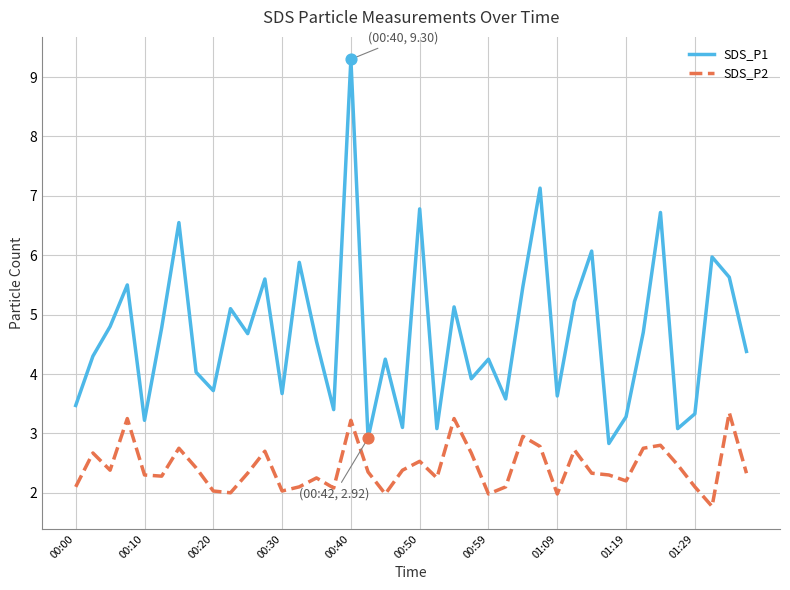

Which series has the largest total across all categories?

SDS_P1